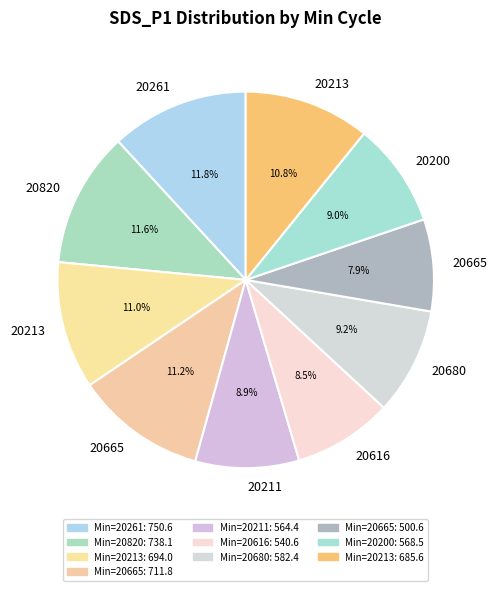

How many slices are in this pie chart?

10